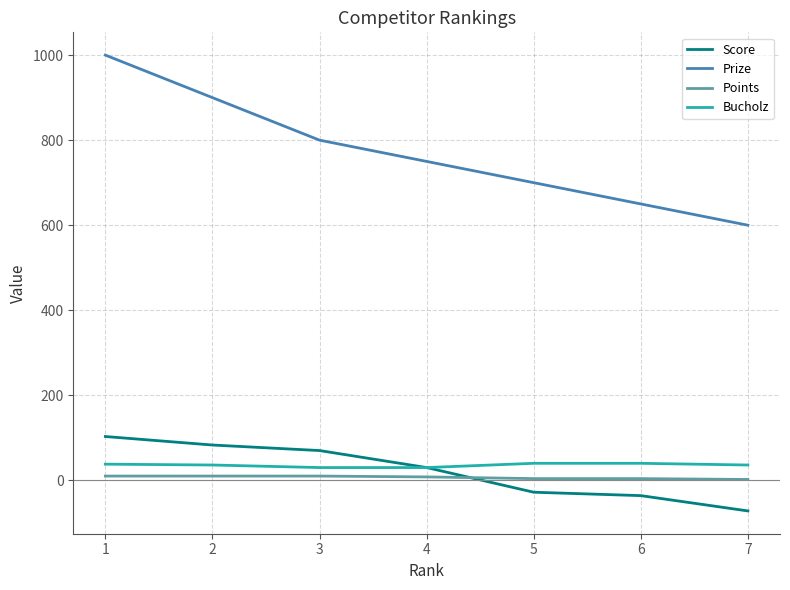

Which series changed the most between 1 and 4?

Prize